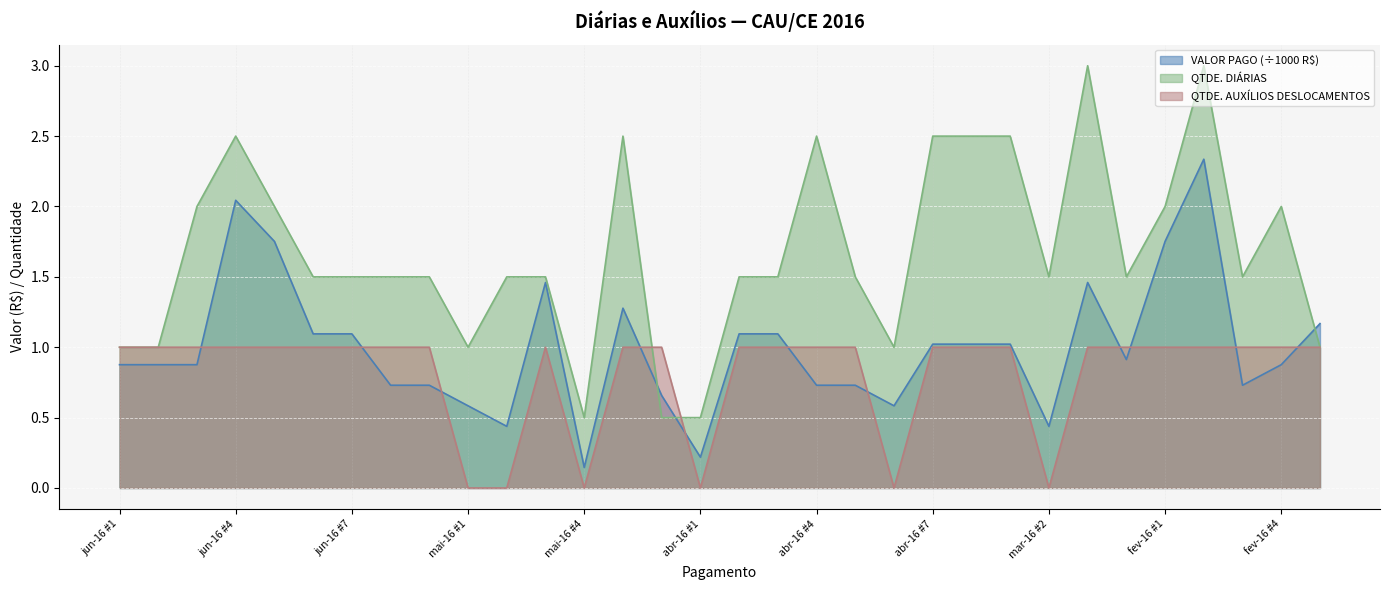

Reading right to left, list all the values displayed in this chart.

VALOR PAGO: fev-16 #5=1.2	fev-16 #4=0.9	fev-16 #3=0.7	fev-16 #2=2.3	fev-16 #1=1.8	mar-16 #4=0.9	mar-16 #3=1.5	mar-16 #2=0.4	mar-16 #1=1.0	abr-16 #8=1.0	abr-16 #7=1.0	abr-16 #6=0.6	abr-16 #5=0.7	abr-16 #4=0.7	abr-16 #3=1.1	abr-16 #2=1.1	abr-16 #1=0.2	mai-16 #6=0.7	mai-16 #5=1.3	mai-16 #4=0.1	mai-16 #3=1.5	mai-16 #2=0.4	mai-16 #1=0.6	jun-16 #9=0.7	jun-16 #8=0.7	jun-16 #7=1.1	jun-16 #6=1.1	jun-16 #5=1.8	jun-16 #4=2.0	jun-16 #3=0.9	jun-16 #2=0.9	jun-16 #1=0.9
QTDE. DIÁRIAS: fev-16 #5=1.0	fev-16 #4=2.0	fev-16 #3=1.5	fev-16 #2=3.0	fev-16 #1=2.0	mar-16 #4=1.5	mar-16 #3=3.0	mar-16 #2=1.5	mar-16 #1=2.5	abr-16 #8=2.5	abr-16 #7=2.5	abr-16 #6=1.0	abr-16 #5=1.5	abr-16 #4=2.5	abr-16 #3=1.5	abr-16 #2=1.5	abr-16 #1=0.5	mai-16 #6=0.5	mai-16 #5=2.5	mai-16 #4=0.5	mai-16 #3=1.5	mai-16 #2=1.5	mai-16 #1=1.0	jun-16 #9=1.5	jun-16 #8=1.5	jun-16 #7=1.5	jun-16 #6=1.5	jun-16 #5=2.0	jun-16 #4=2.5	jun-16 #3=2.0	jun-16 #2=1.0	jun-16 #1=1.0
QTDE. AUXÍLIOS DESLOCAMENTOS: fev-16 #5=1.0	fev-16 #4=1.0	fev-16 #3=1.0	fev-16 #2=1.0	fev-16 #1=1.0	mar-16 #4=1.0	mar-16 #3=1.0	mar-16 #2=0.0	mar-16 #1=1.0	abr-16 #8=1.0	abr-16 #7=1.0	abr-16 #6=0.0	abr-16 #5=1.0	abr-16 #4=1.0	abr-16 #3=1.0	abr-16 #2=1.0	abr-16 #1=0.0	mai-16 #6=1.0	mai-16 #5=1.0	mai-16 #4=0.0	mai-16 #3=1.0	mai-16 #2=0.0	mai-16 #1=0.0	jun-16 #9=1.0	jun-16 #8=1.0	jun-16 #7=1.0	jun-16 #6=1.0	jun-16 #5=1.0	jun-16 #4=1.0	jun-16 #3=1.0	jun-16 #2=1.0	jun-16 #1=1.0